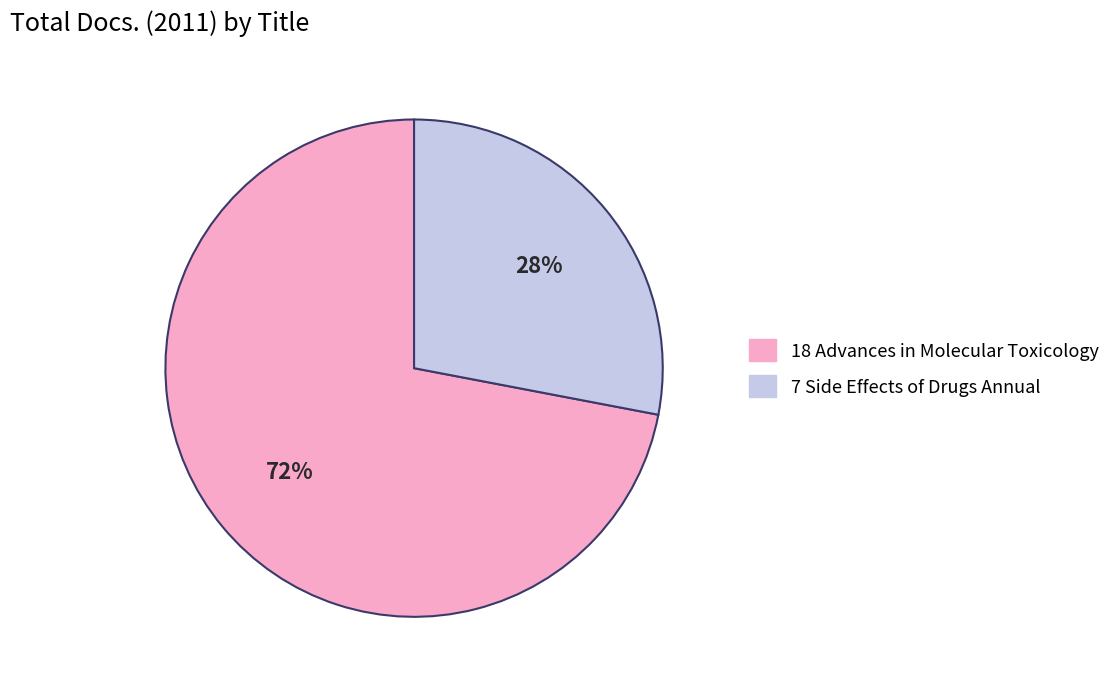

Is there any slice that represents more than half of the pie?

Yes